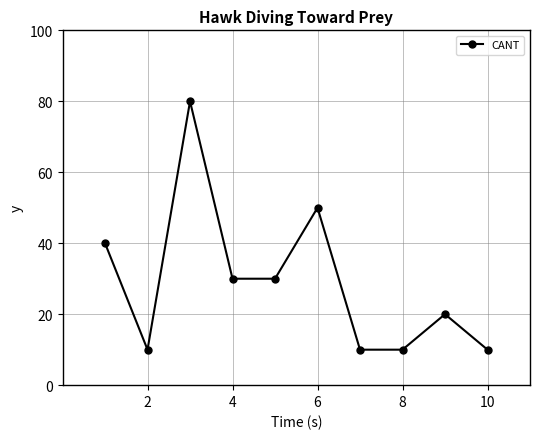

Where is the data nearest to the value 4?

2